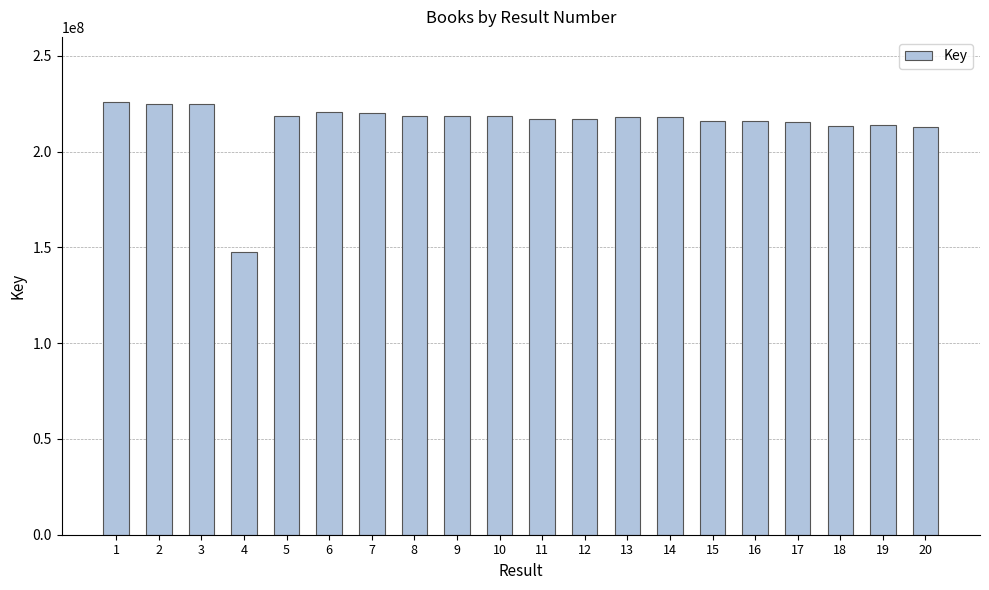

Where is the data nearest to the value 186803465?

20